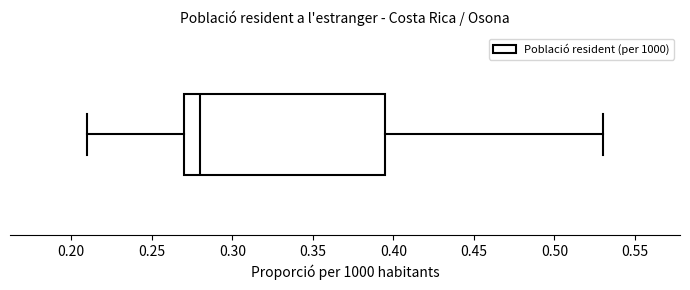

Read this box plot against the x-axis: the position of the median line, the range covered by the box, and the ends of both whiskers. The values are not printed on the chart, so give them approximately, as read against the axis.

median 0.280, box 0.270 to 0.395, whiskers 0.210 to 0.530